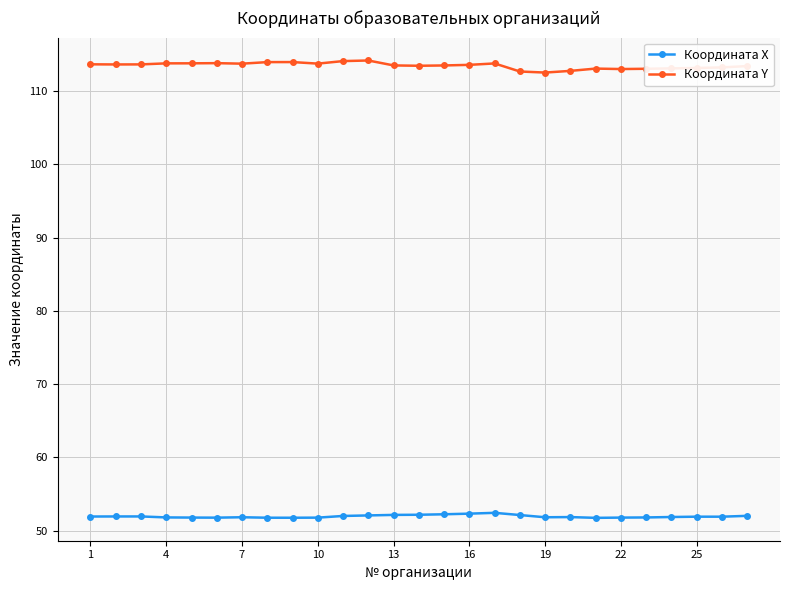

List the series in order of their peak value, lowest first.

Координата X, Координата Y